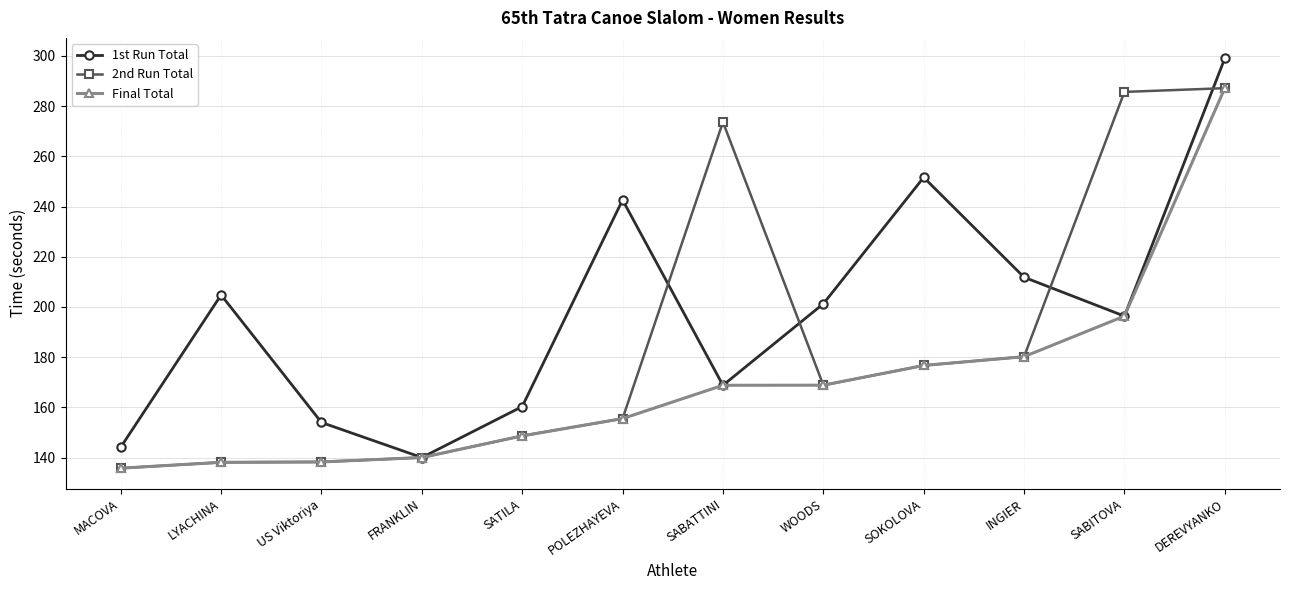

Is the value of 1st Run Total at WOODS greater than the value of Final Total at SABITOVA?

Yes